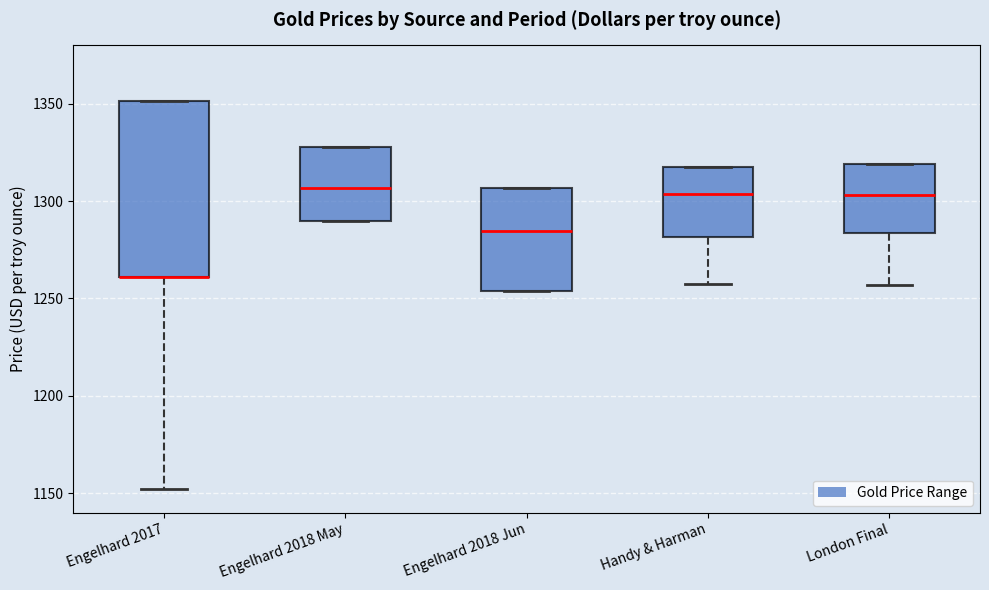

Comparing the boxes themselves (not the whiskers), which one is the tallest?

Engelhard 2017